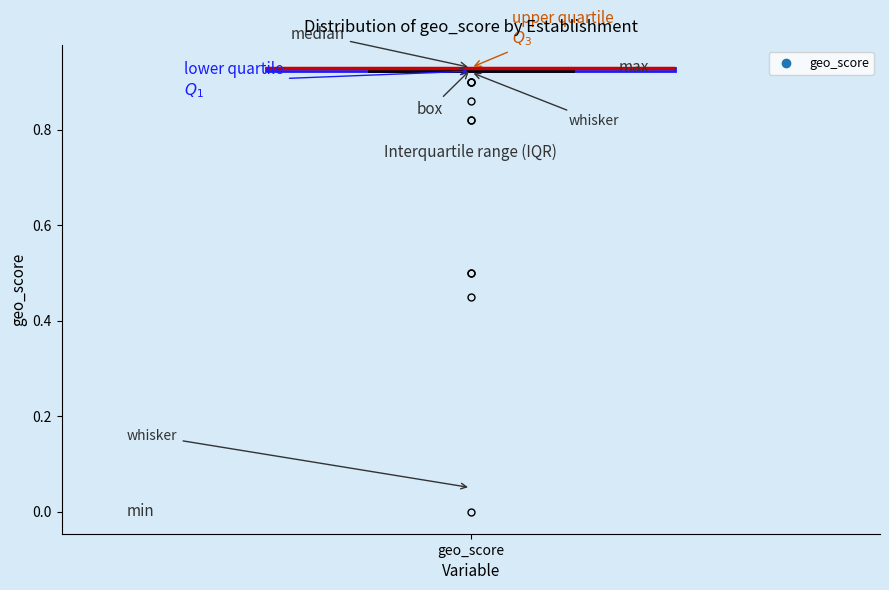

Where is the upper edge of the box for geo_score on the y-axis? The values are not printed on the chart, so give them approximately, as read against the axis.

0.94